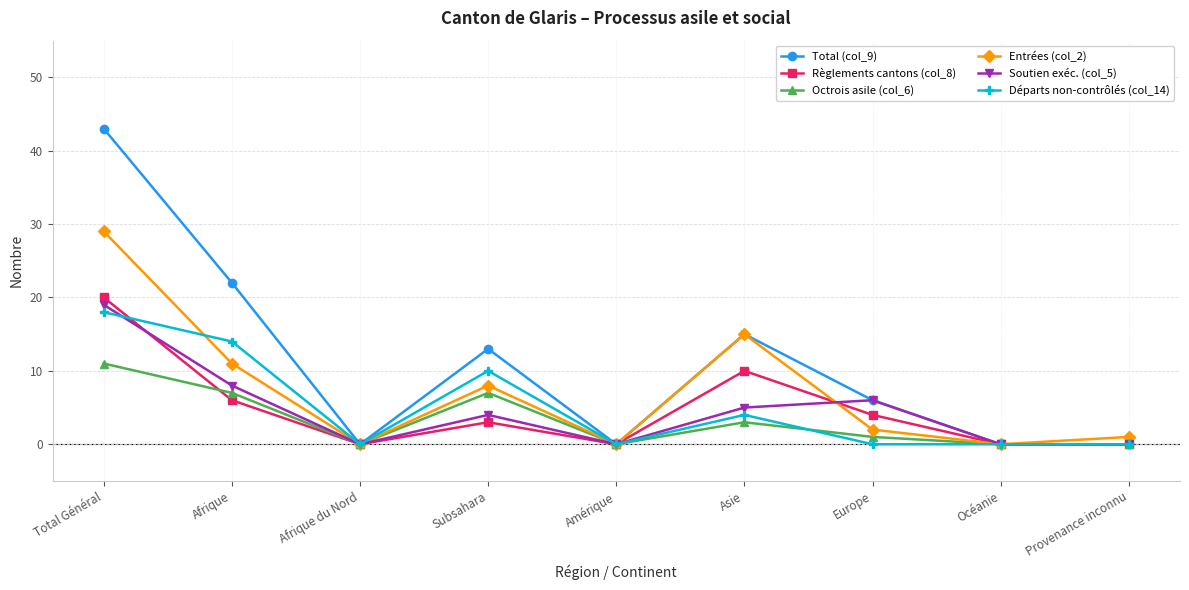

What is the label of the 5th point from the right?

Amérique